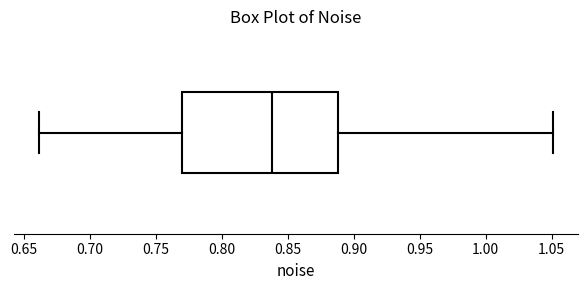

Where does the median line of the box sit on the x-axis? The values are not printed on the chart, so give them approximately, as read against the axis.

0.84